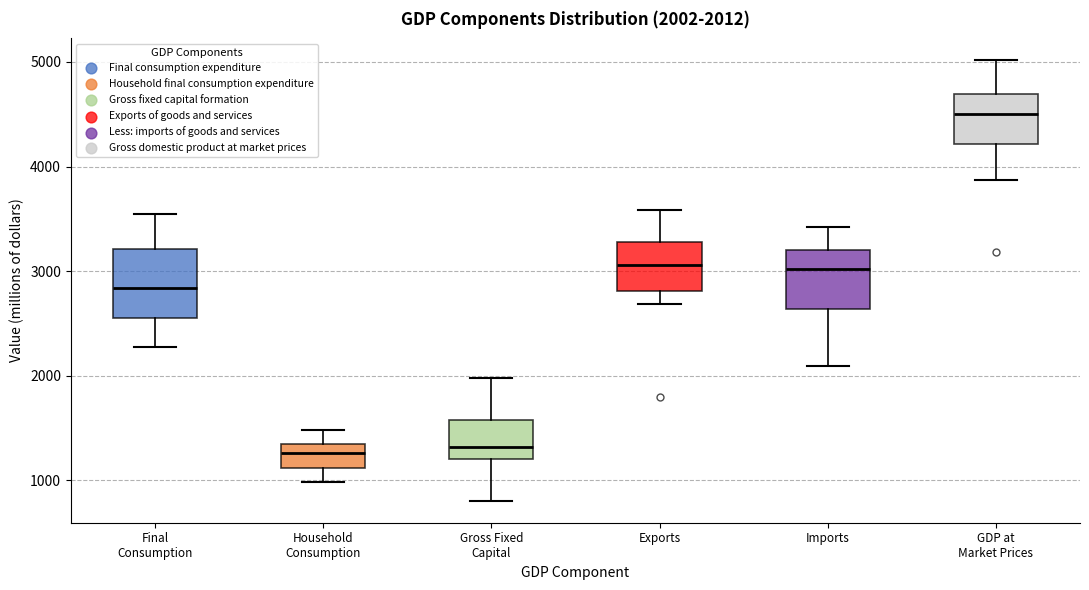

Which box has the highest median line?

GDP at Market Prices